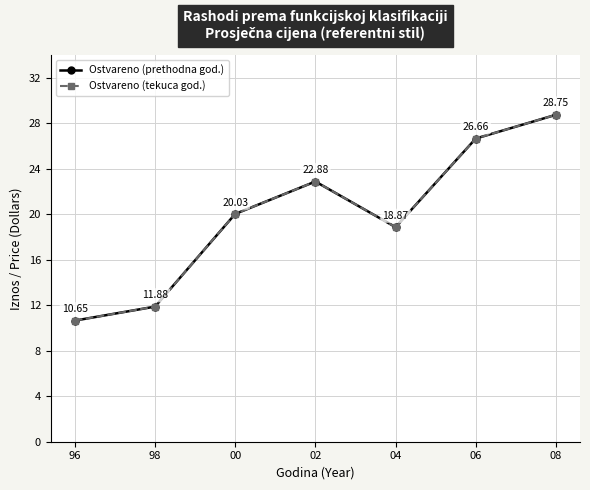

What is the label of the 6th point from the left?

06